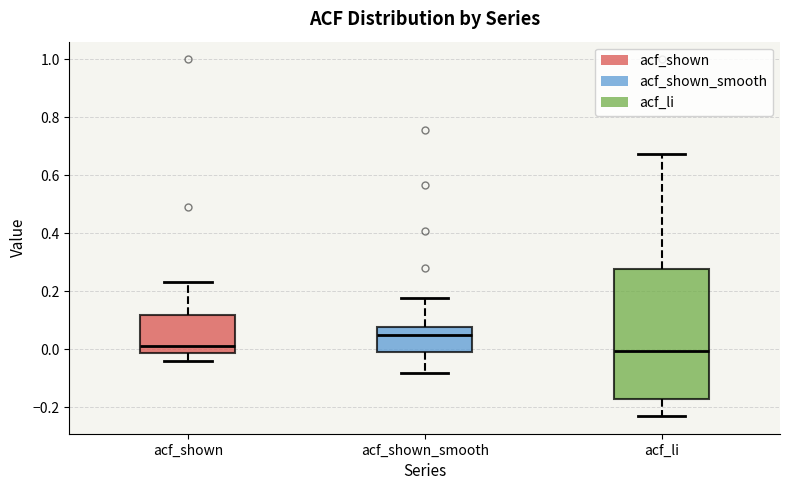

Reading left to right, transcribe this box plot: for each box, give where its median line is, the range the box spans, and where its two whiskers end, as read against the y-axis. The values are not printed on the chart, so give them approximately, as read against the axis.

acf_shown: median 0.02, box -0.02 to 0.12, whiskers -0.04 to 0.24
acf_shown_smooth: median 0.06, box 0.00 to 0.08, whiskers -0.08 to 0.18
acf_li: median 0.00, box -0.16 to 0.28, whiskers -0.22 to 0.68